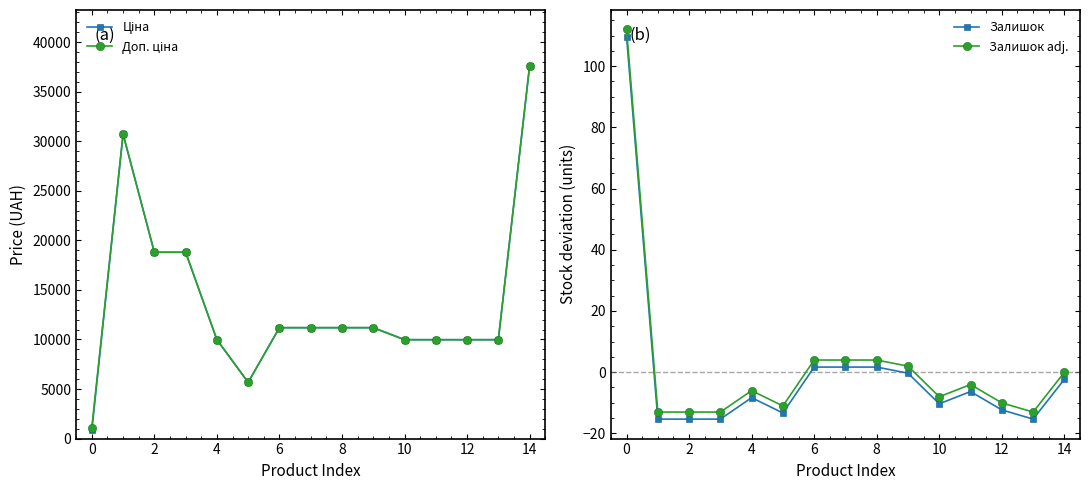

Reading right to left, what are all the values shown in this chart?

Ціна: 37593.6	9975.0	9975.0	9975.0	9975.0	11188.2	11188.2	11188.2	11188.2	5673.8	9975.0	18796.8	18796.8	30717.1	818.5
Доп. ціна: 37593.6	9975.0	9975.0	9975.0	9975.0	11188.2	11188.2	11188.2	11188.2	5673.8	9975.0	18796.8	18796.8	30717.1	1109.2
Залишок: -2.3	-15.3	-12.3	-6.3	-10.3	-0.3	1.7	1.7	1.7	-13.3	-8.3	-15.3	-15.3	-15.3	109.7
Залишок adj.: -0.0	-13.0	-10.0	-4.0	-8.0	2.0	4.0	4.0	4.0	-11.0	-6.0	-13.0	-13.0	-13.0	112.0